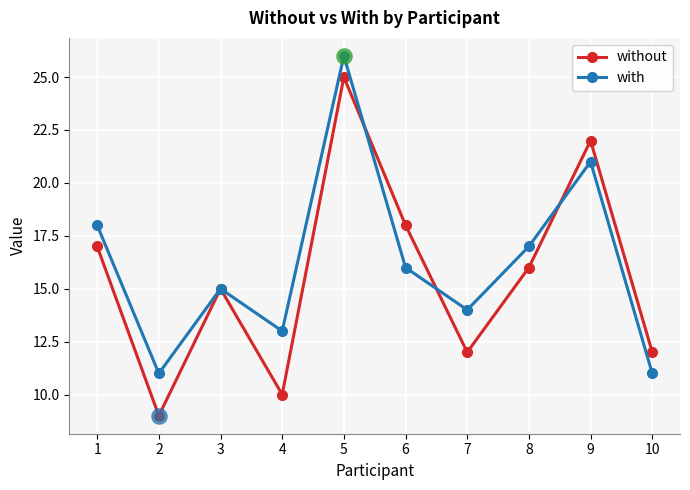

Is the value of with at 8 greater than the value of without at 3?

Yes